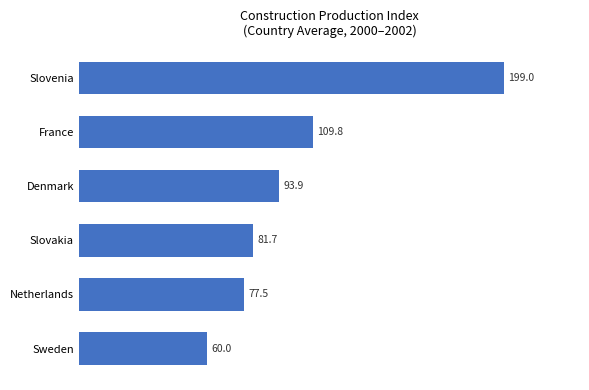

At which label is the value closest to 129?

France